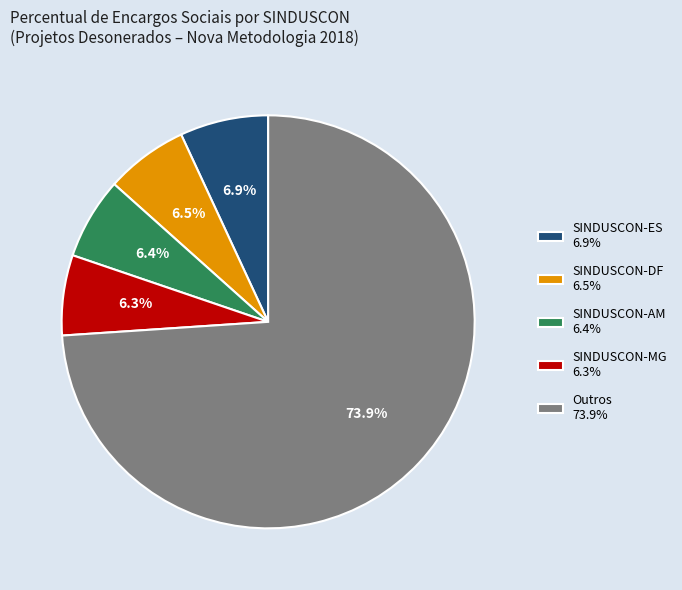

How many slices are in this pie chart?

5